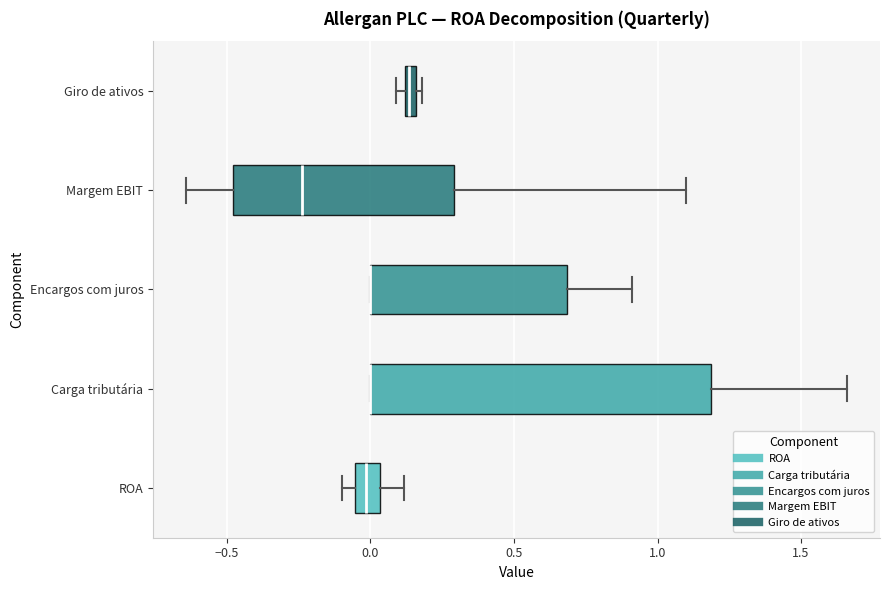

Where does the median line of the box for ROA sit on the x-axis? The values are not printed on the chart, so give them approximately, as read against the axis.

0.00